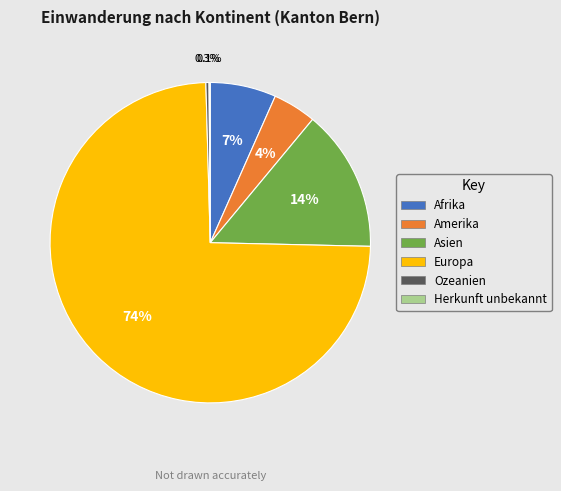

Which has a higher value, Ozeanien or Amerika?

Amerika